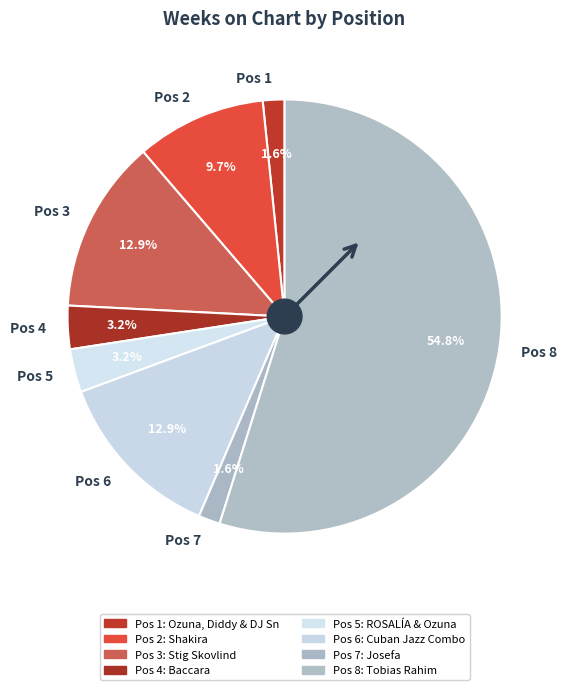

How many slices are in this pie chart?

8